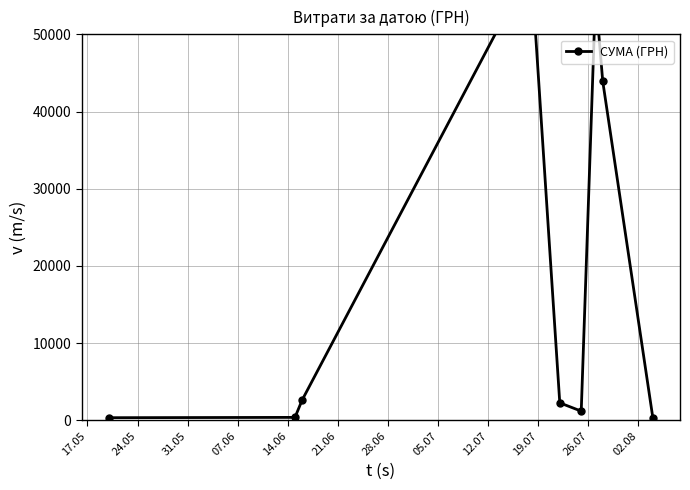

What is the smallest value displayed?

330.0